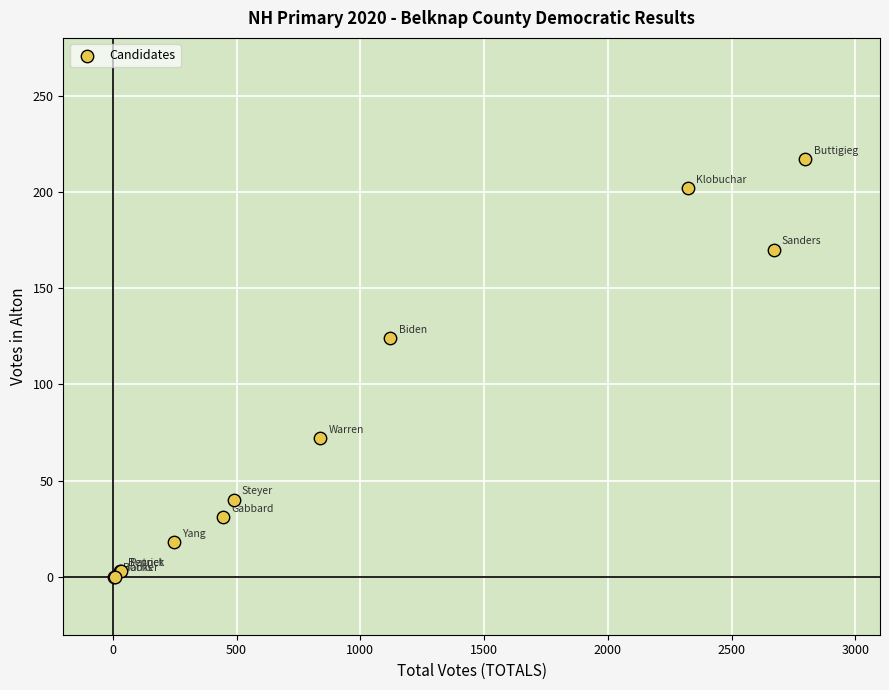

What Y value in the scatter plot is closest to 108?

124